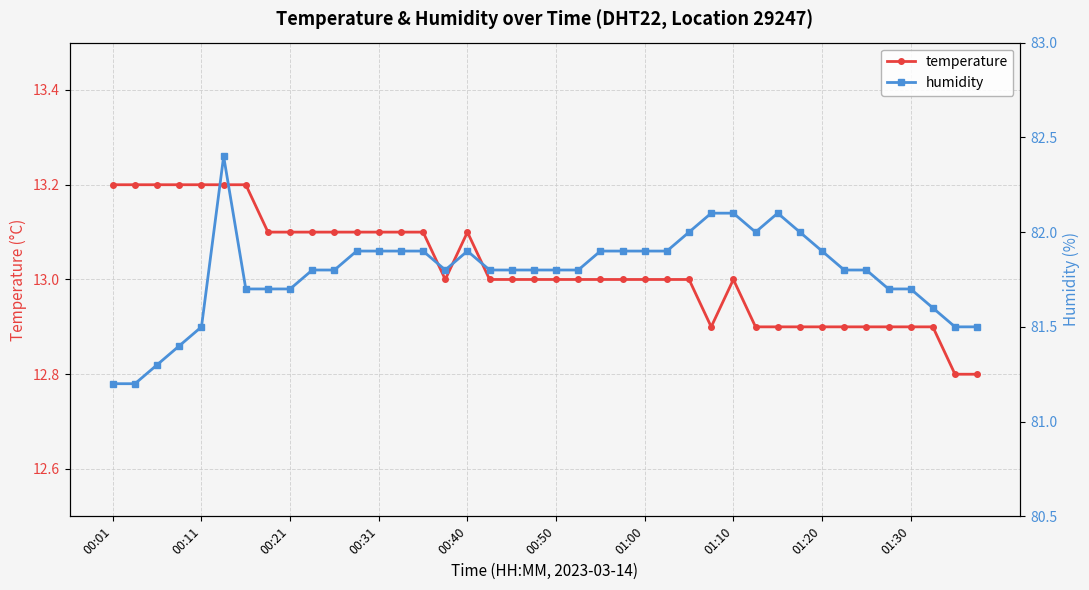

What is the highest value of the temperature series?

13.2